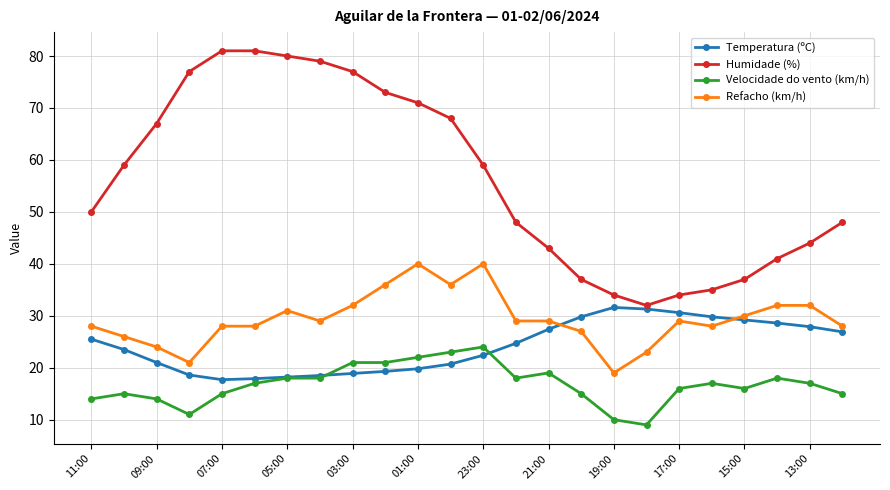

What is the value of the Temperatura (ºC) point at the 20th from the left?

29.8